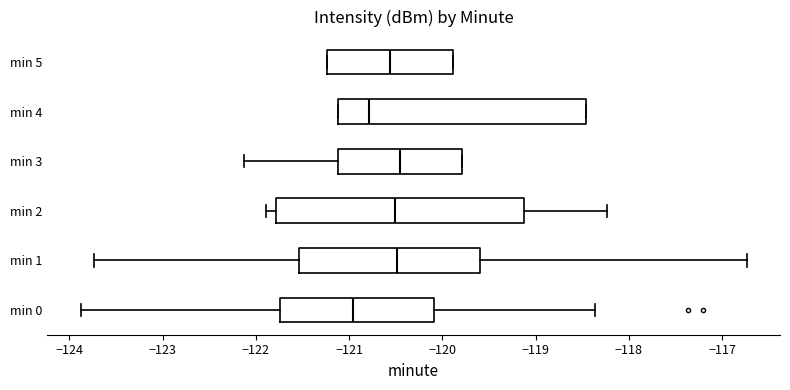

Where does the median line of the box for min 3 sit on the x-axis? The values are not printed on the chart, so give them approximately, as read against the axis.

-120.5